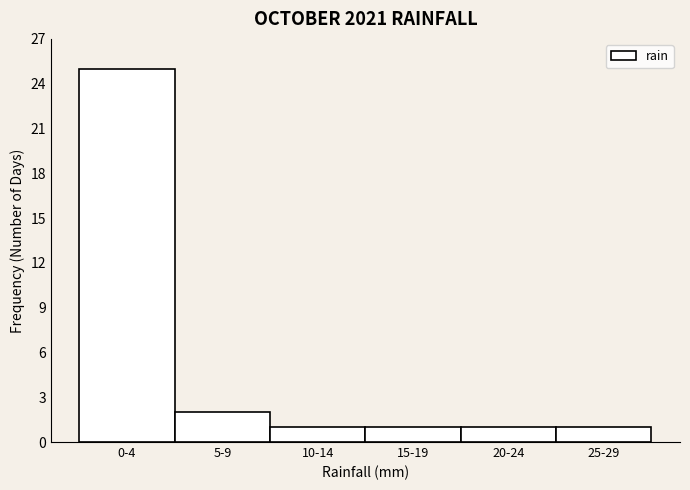

Reading left to right, transcribe all the data shown in this chart.

0-4=25	5-9=2	10-14=1	15-19=1	20-24=1	25-29=1